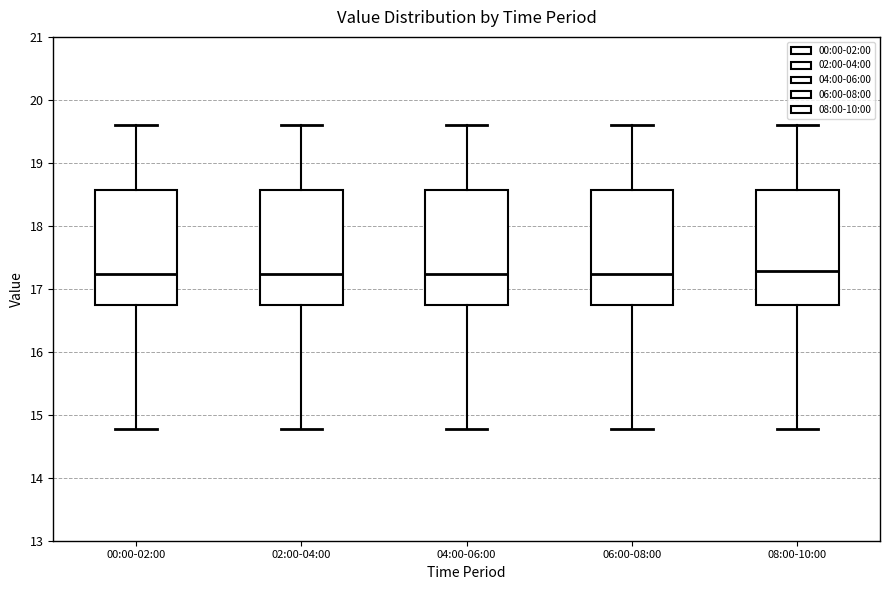

Reading left to right, read every box against the y-axis: the position of its median line, the range the box covers, and the ends of its whiskers. The values are not printed on the chart, so give them approximately, as read against the axis.

00:00-02:00: median 17.2, box 16.7 to 18.6, whiskers 14.8 to 19.6
02:00-04:00: median 17.2, box 16.7 to 18.6, whiskers 14.8 to 19.6
04:00-06:00: median 17.2, box 16.7 to 18.6, whiskers 14.8 to 19.6
06:00-08:00: median 17.2, box 16.7 to 18.6, whiskers 14.8 to 19.6
08:00-10:00: median 17.3, box 16.7 to 18.6, whiskers 14.8 to 19.6